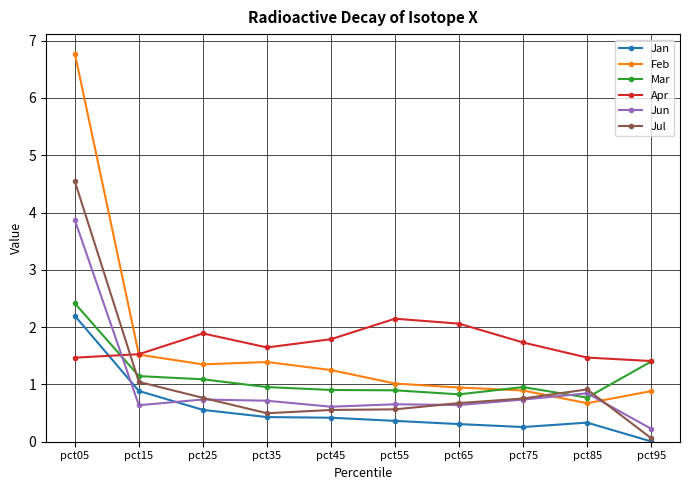

The value of Jan at pct15 is 0.9. True or false?

True